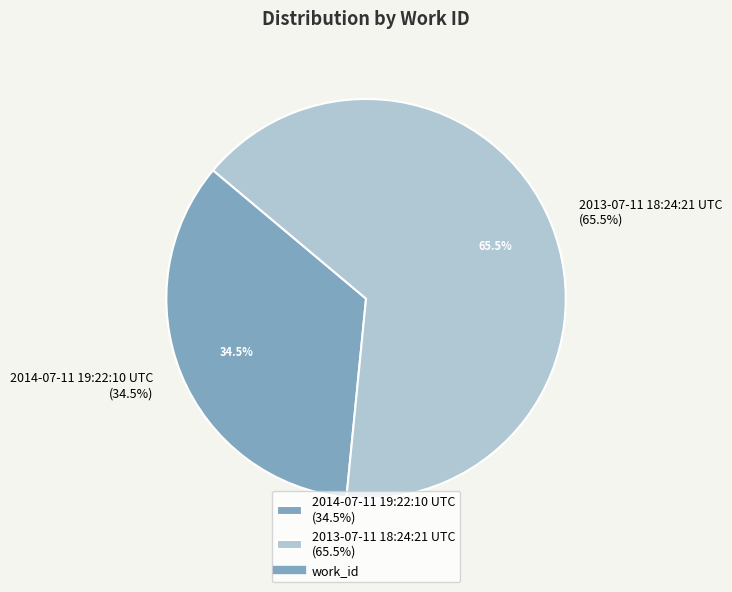

What is the total percentage of 2014-07-11 19:22:10 UTC and 2013-07-11 18:24:21 UTC?

100.0%